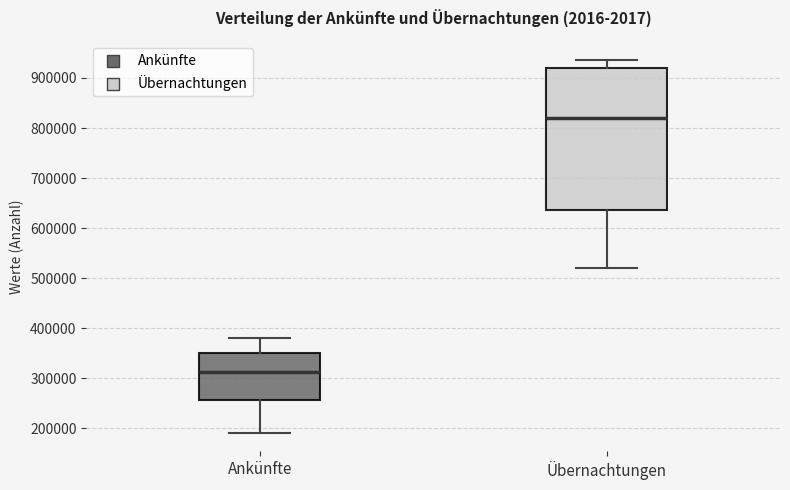

Reading left to right, read every box against the y-axis: the position of its median line, the range the box covers, and the ends of its whiskers. The values are not printed on the chart, so give them approximately, as read against the axis.

Ankünfte: median 310000, box 260000 to 350000, whiskers 190000 to 380000
Übernachtungen: median 820000, box 640000 to 920000, whiskers 520000 to 940000